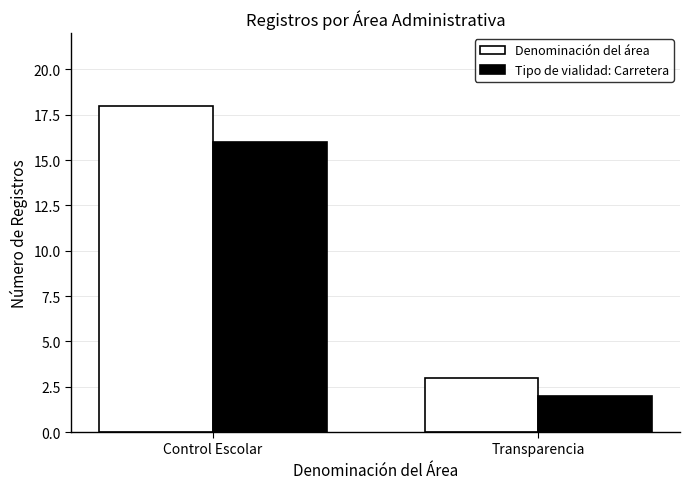

Which category has the lowest value across all series?

Transparencia